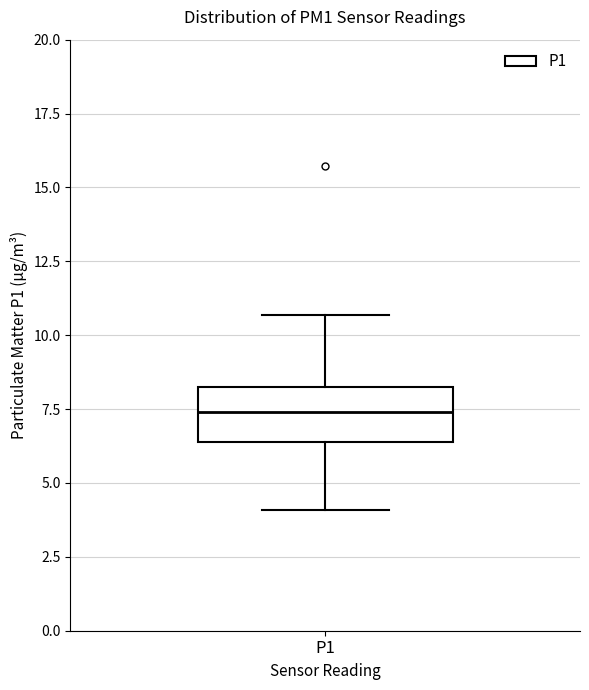

Where is the lower edge of the box for P1 on the y-axis? The values are not printed on the chart, so give them approximately, as read against the axis.

6.5